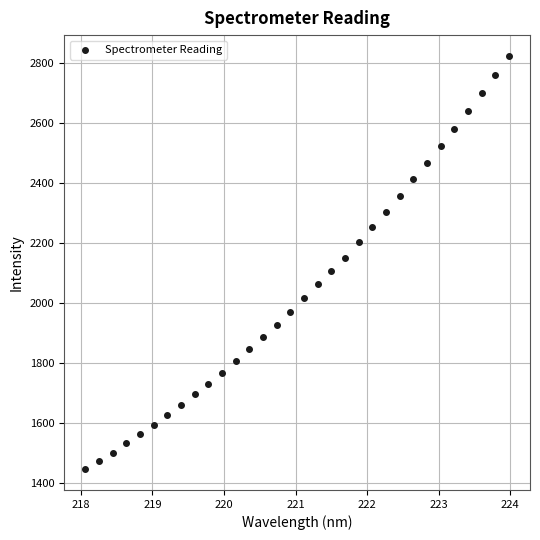

What is the range of X values (max minus min)?

5.9